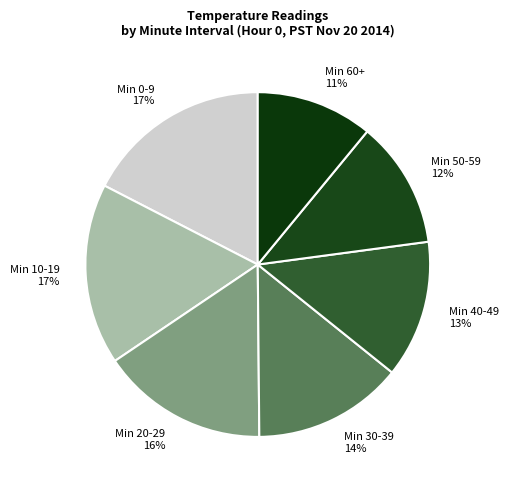

The Min 0-9 slice represents 17% of the pie. True or false?

True